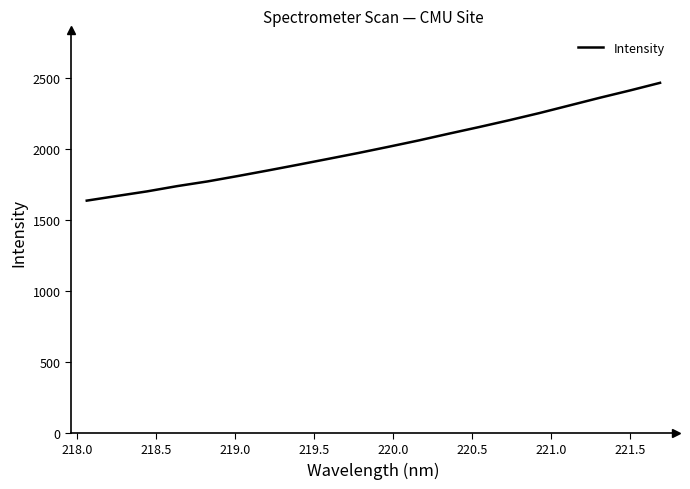

What is the greatest value displayed?

2464.9